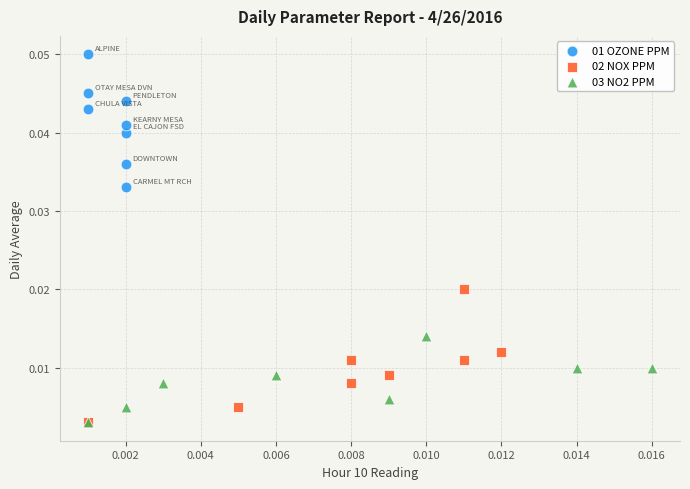

Which series contains the highest Y value?

01 OZONE PPM